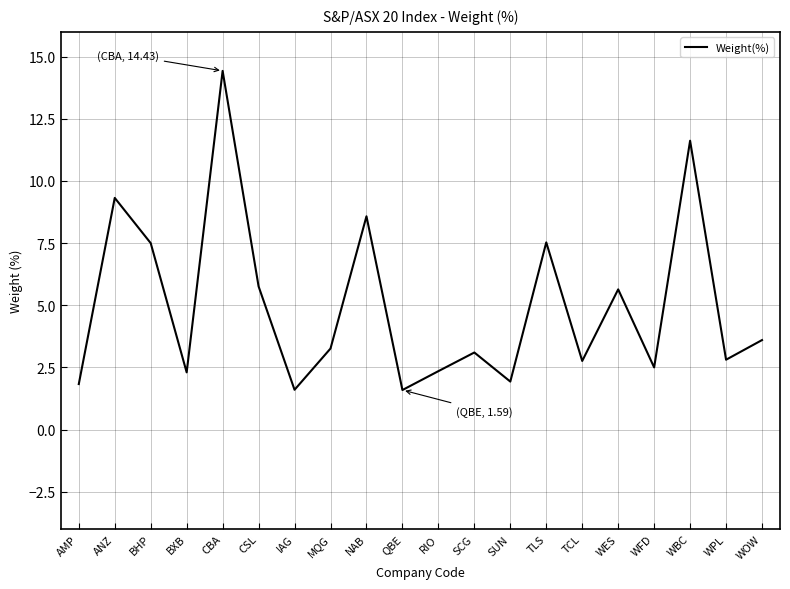

How many interior local valleys (lower than both neighbors) does the data have?

7